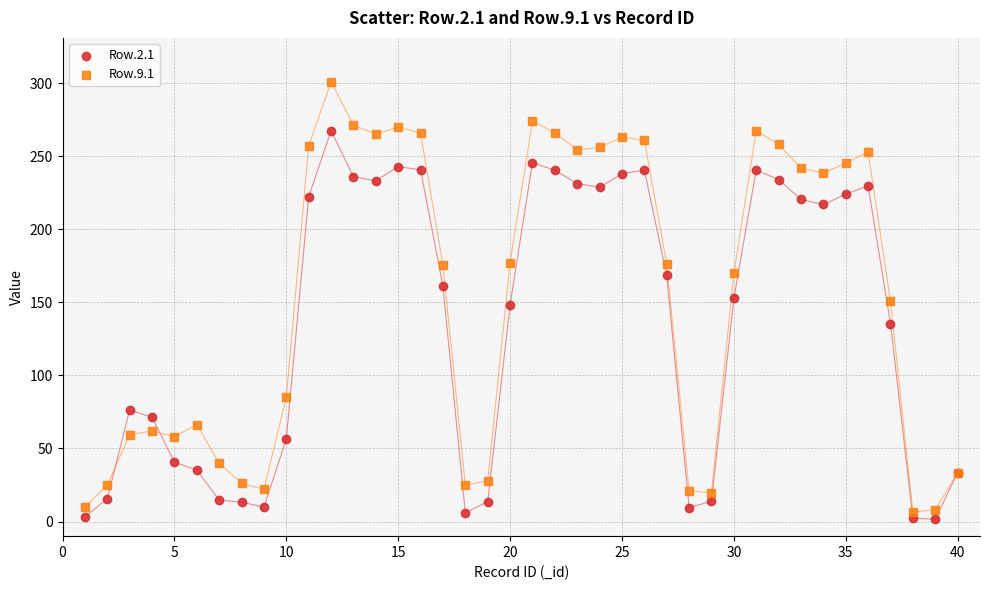

What are all the series names shown in the legend?

Row.2.1, Row.9.1